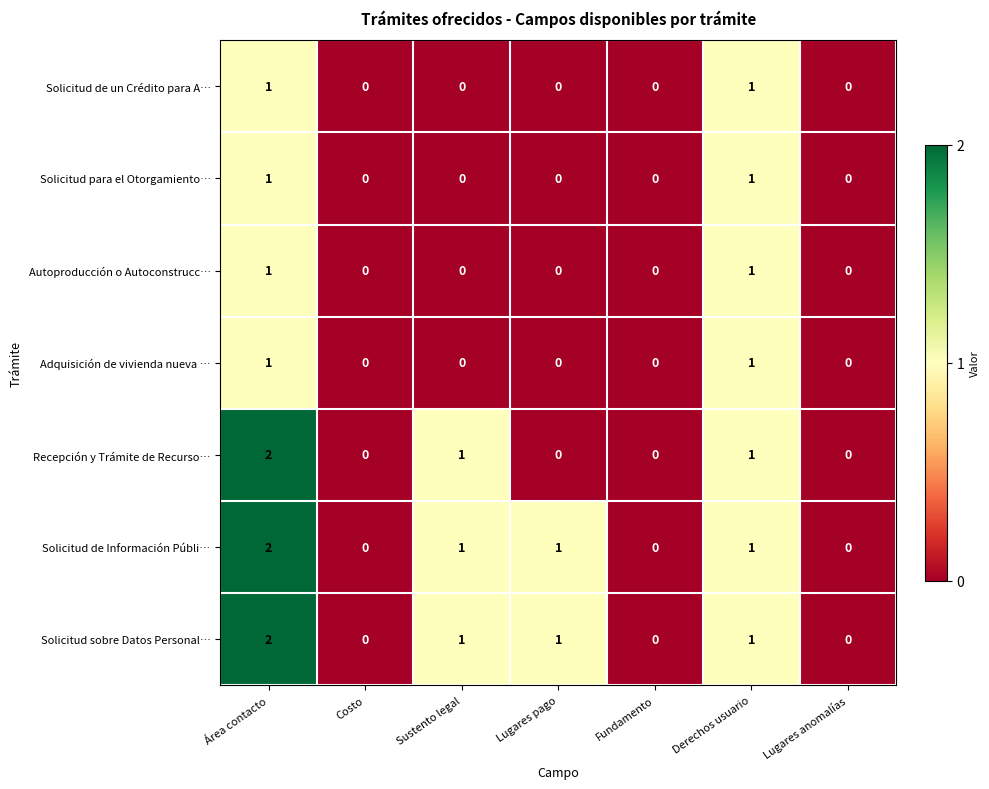

True or false: Solicitud sobre Datos Personal… has a value of 1 at Derechos usuario.

True